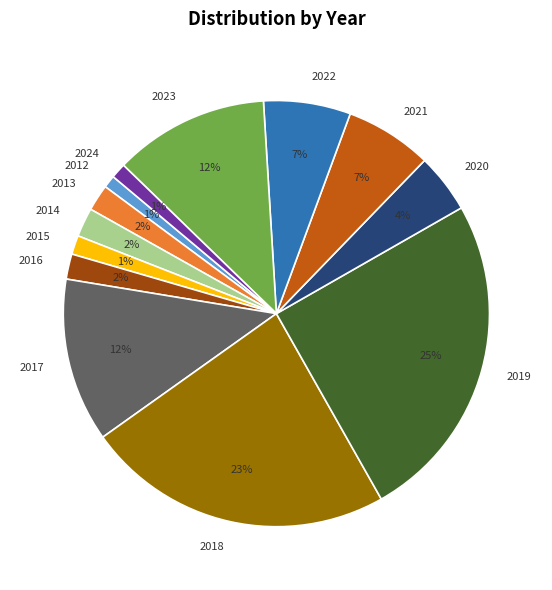

What is the largest slice in the pie chart?

2019